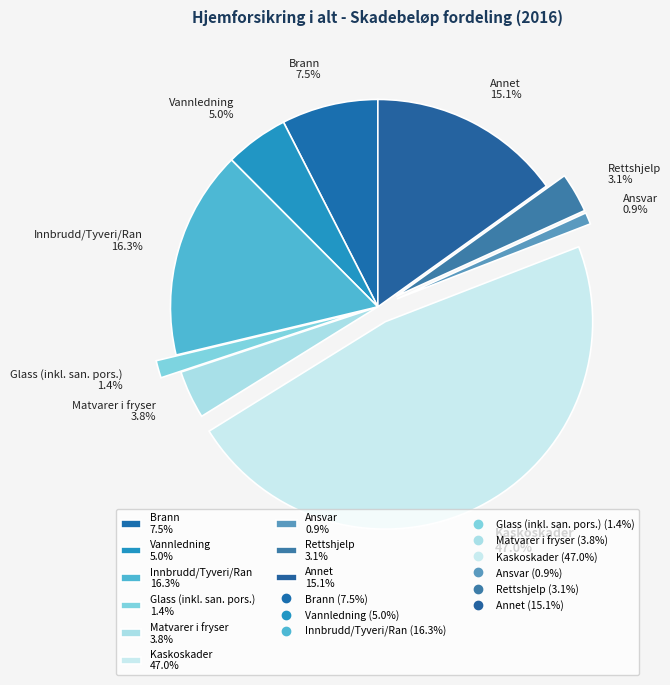

To the nearest percent, what is the combined percentage of Matvarer i fryser and Vannledning?

9%